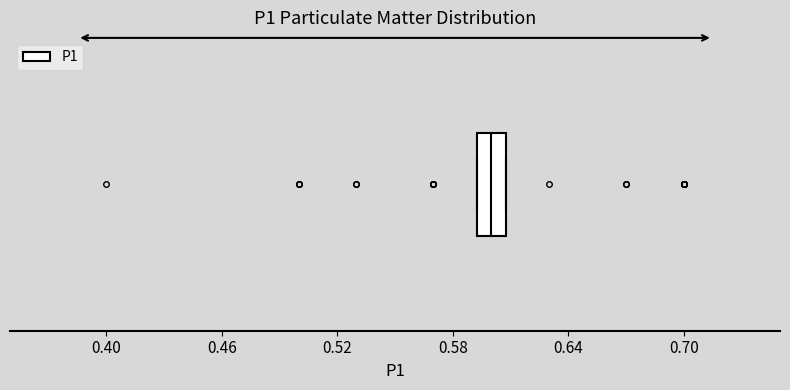

Where is the right edge of the box on the x-axis? The values are not printed on the chart, so give them approximately, as read against the axis.

0.61